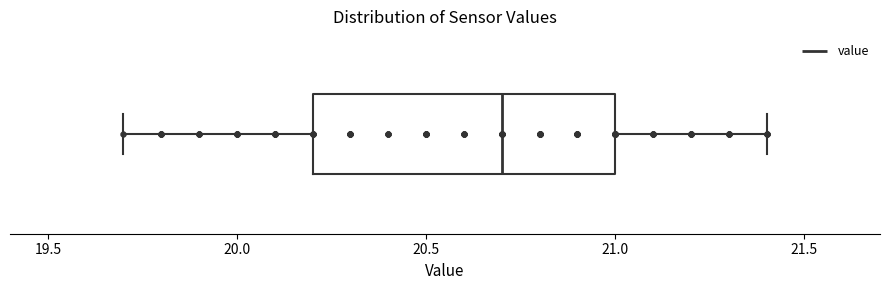

Read this box plot against the x-axis: the position of the median line, the range covered by the box, and the ends of both whiskers. The values are not printed on the chart, so give them approximately, as read against the axis.

median 20.7, box 20.2 to 21.0, whiskers 19.7 to 21.4